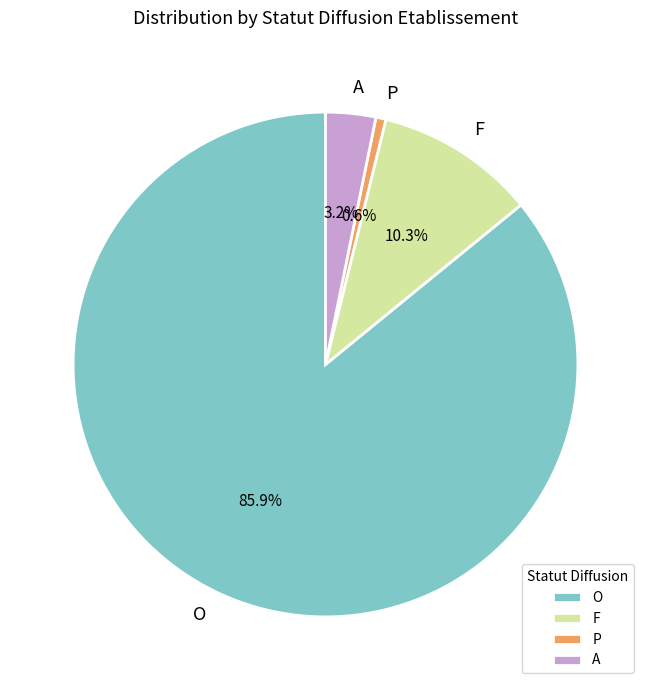

Is O the majority of the pie?

Yes